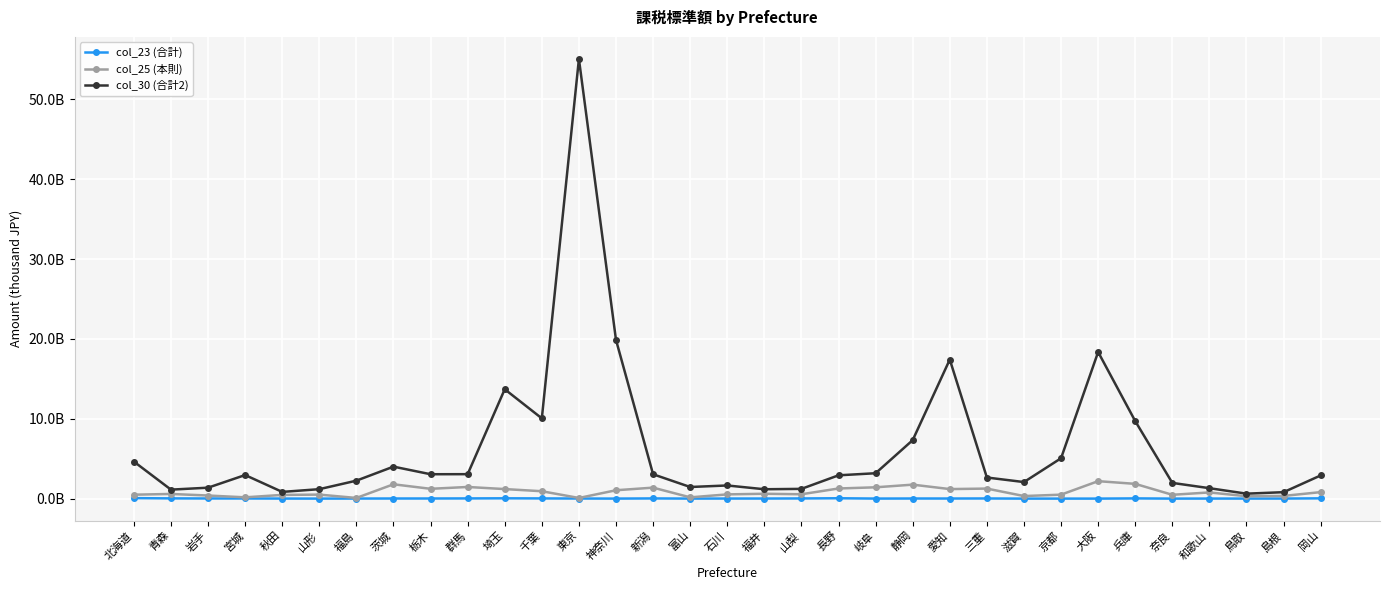

What are all the series names shown in the legend?

col_23 (合計), col_25 (本則), col_30 (合計2)